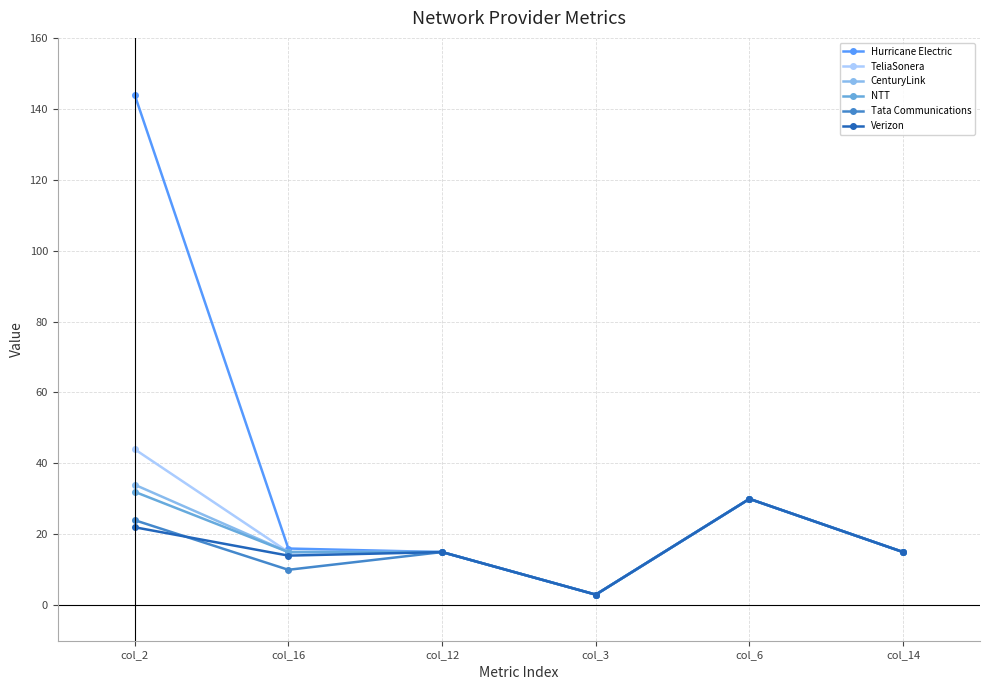

How many lines are shown in the chart?

6